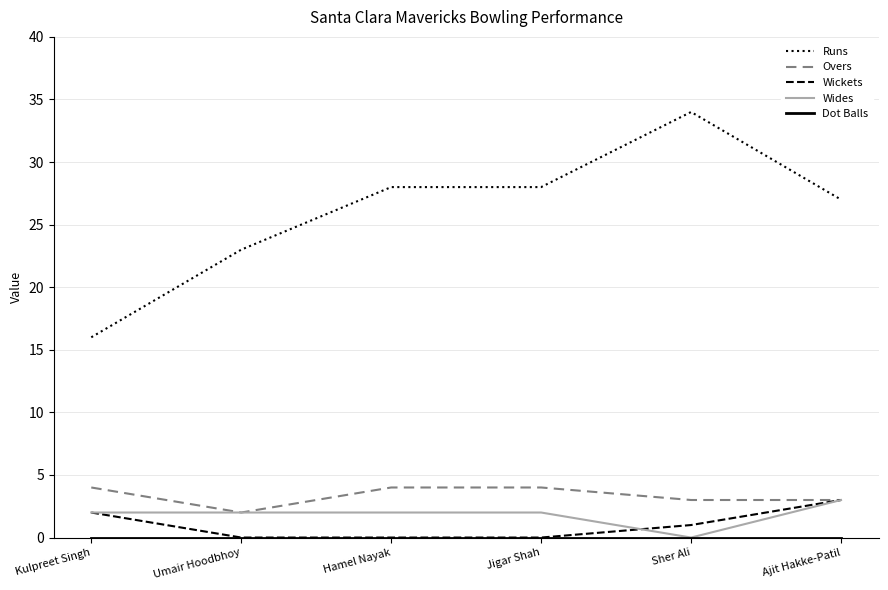

At which label does Wickets reach its peak?

Ajit Hakke-Patil